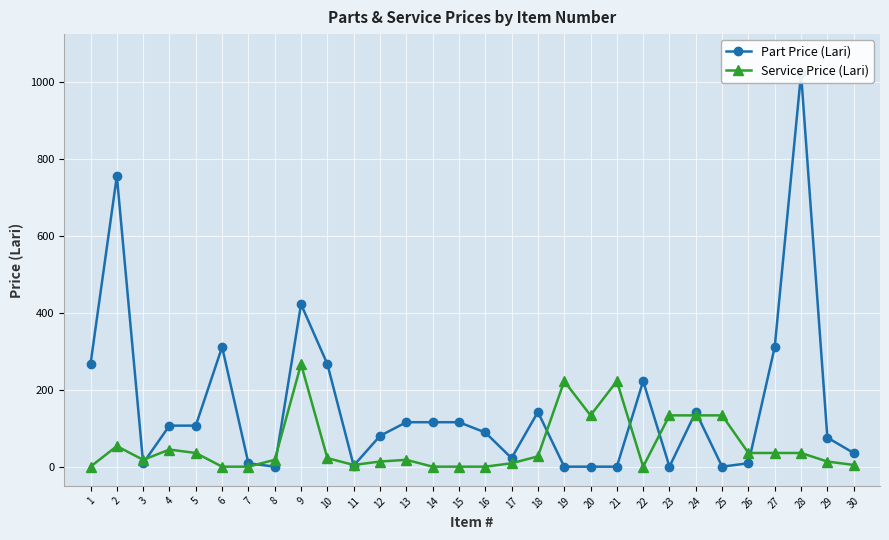

Reading right to left, what are all the values shown in this chart?

Part Price (Lari): 35.6	75.7	1023.5	311.5	8.9	0.0	142.4	0.0	222.5	0.0	0.0	0.0	142.4	22.2	89.0	115.7	115.7	115.7	80.1	2.7	267.0	422.8	0.0	8.9	311.5	106.8	106.8	8.9	756.5	267.0
Service Price (Lari): 4.5	13.3	35.6	35.6	35.6	133.5	133.5	133.5	0.0	222.5	133.5	222.5	26.7	8.9	0.0	0.0	0.0	17.8	13.3	4.5	22.2	267.0	17.8	0.0	0.0	35.6	44.5	17.8	53.4	0.0